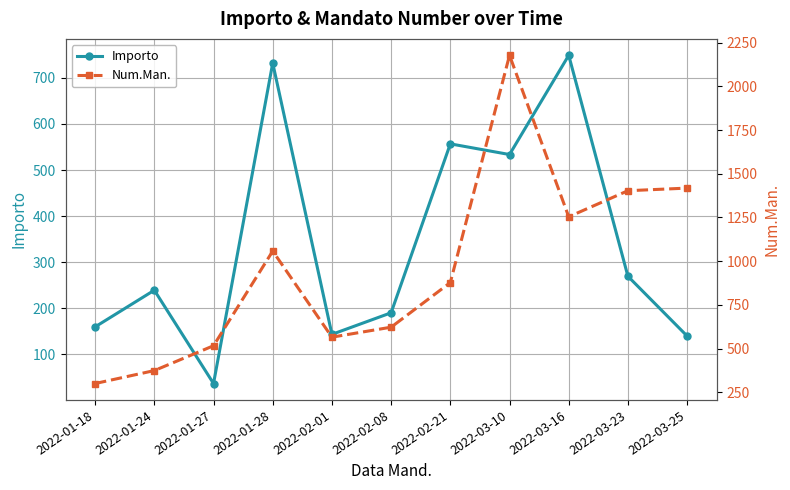

Is the value of Num.Man. at 2022-02-21 greater than the value of Importo at 2022-01-27?

Yes